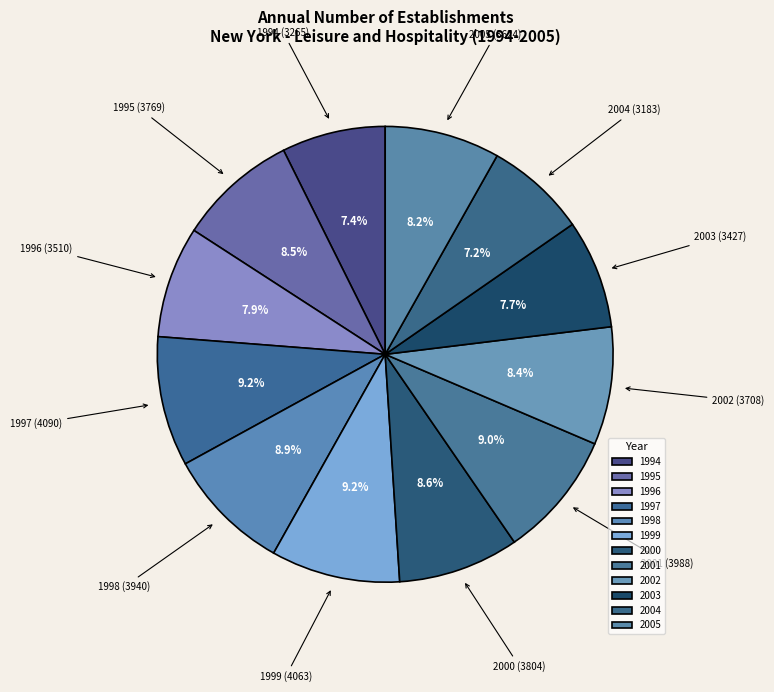

To the nearest percent, what percentage of the pie is 1994?

7%